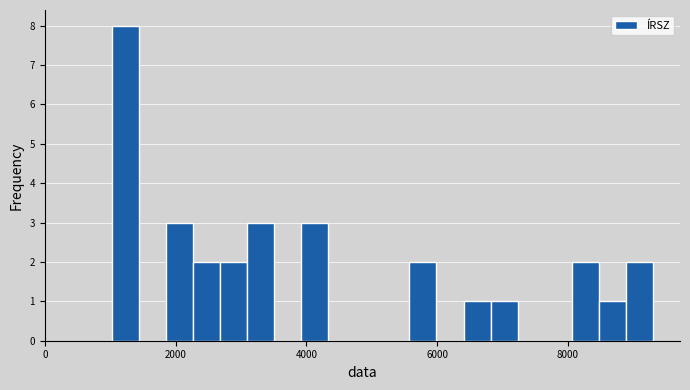

Around what value on the x-axis is the tallest bar? Give the approximate position of its centre, as read against the axis.

1200